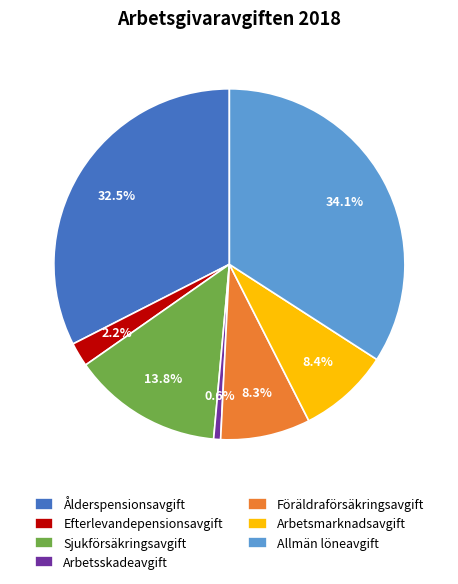

To the nearest percent, what is the combined percentage of Föräldraförsäkringsavgift and Arbetsskadeavgift?

9%